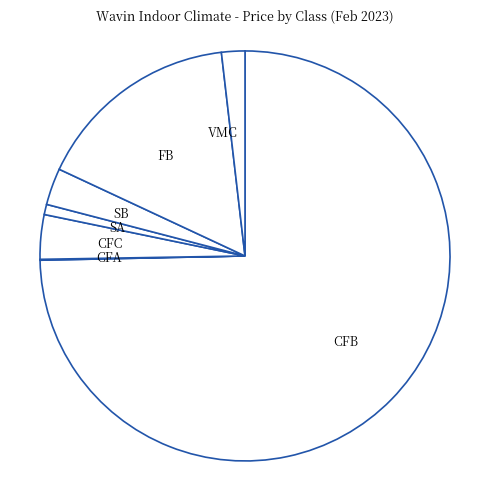

Which category accounts for the majority?

CFB